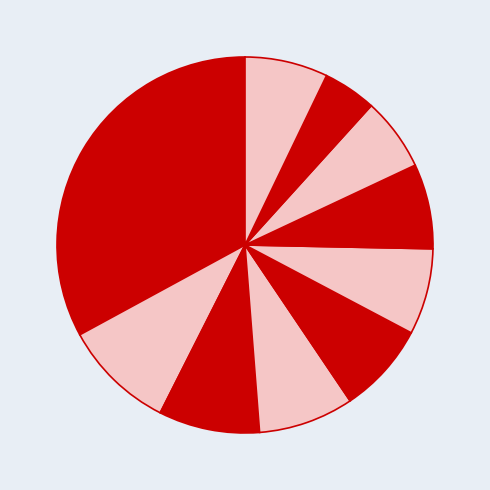

To the nearest percent, what is the difference between the largest and smallest slice percentages?

28%